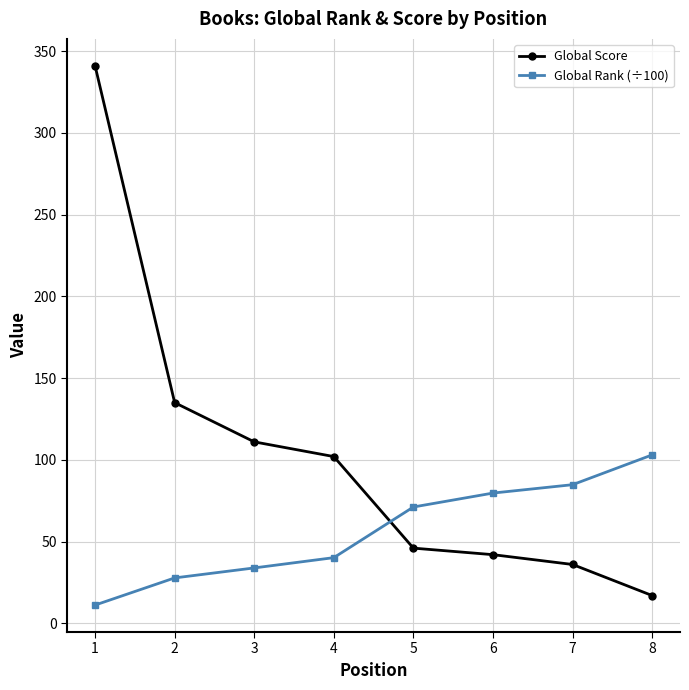

What is the total value across all series at 5?

117.2